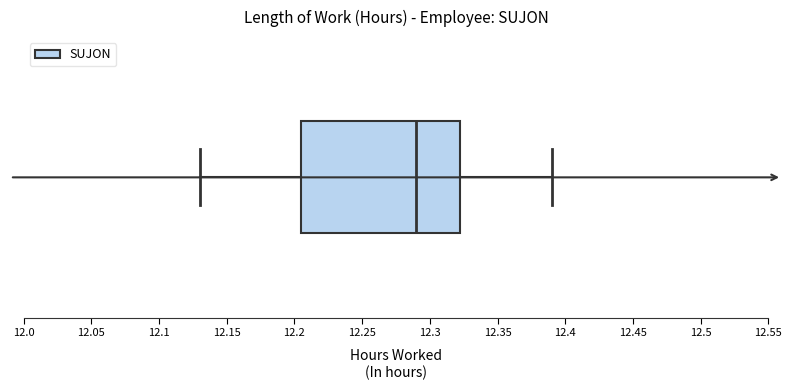

Where is the left edge of the box on the x-axis? The values are not printed on the chart, so give them approximately, as read against the axis.

12.205